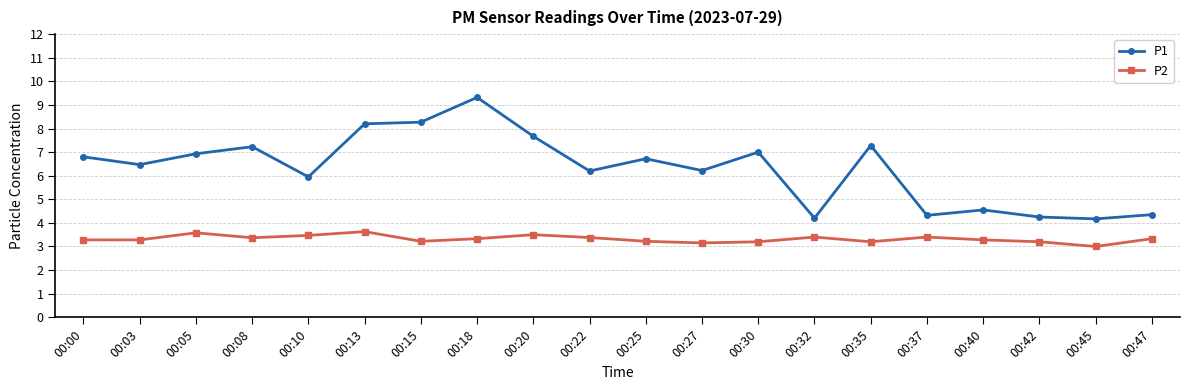

True or false: P1 and P2 intersect in this chart.

False